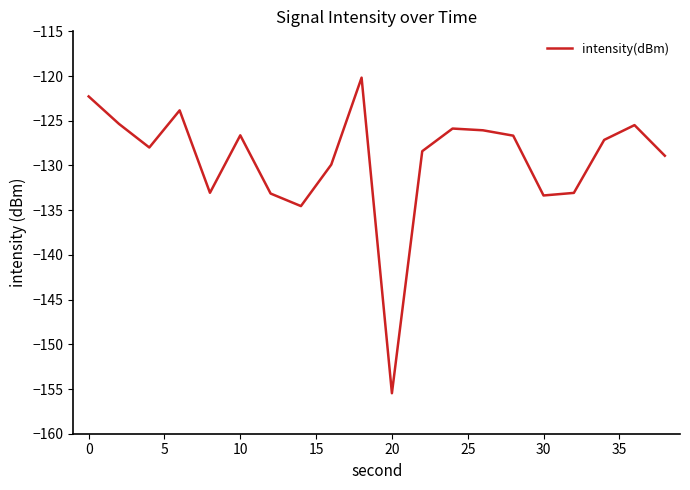

What is the maximum value shown in the chart?

-120.2